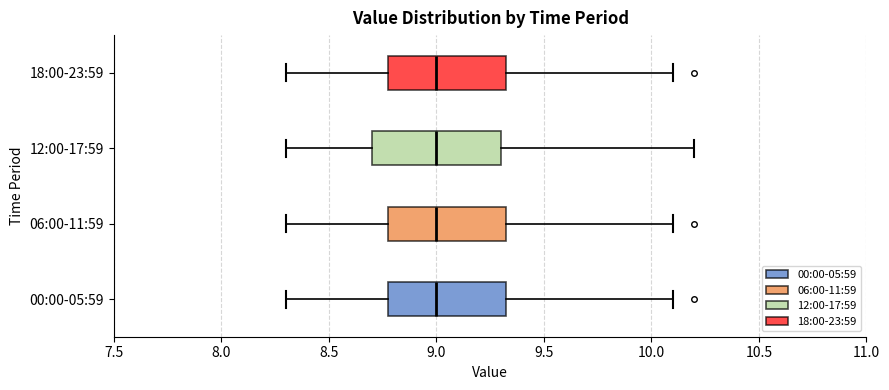

Reading bottom to top, read every box against the x-axis: the position of its median line, the range the box covers, and the ends of its whiskers. The values are not printed on the chart, so give them approximately, as read against the axis.

00:00-05:59: median 9.00, box 8.80 to 9.35, whiskers 8.30 to 10.10
06:00-11:59: median 9.00, box 8.80 to 9.35, whiskers 8.30 to 10.10
12:00-17:59: median 9.00, box 8.70 to 9.30, whiskers 8.30 to 10.20
18:00-23:59: median 9.00, box 8.80 to 9.35, whiskers 8.30 to 10.10